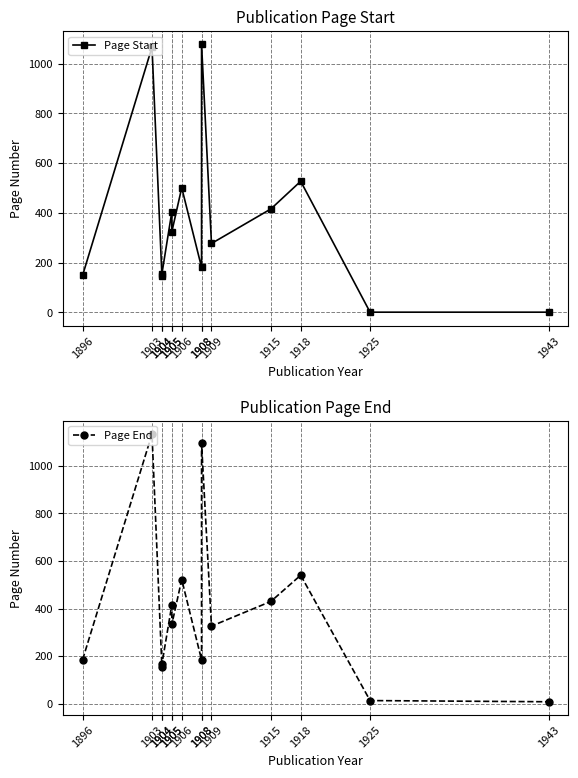

Which series changed the most between 1903 and 1909?

Page End